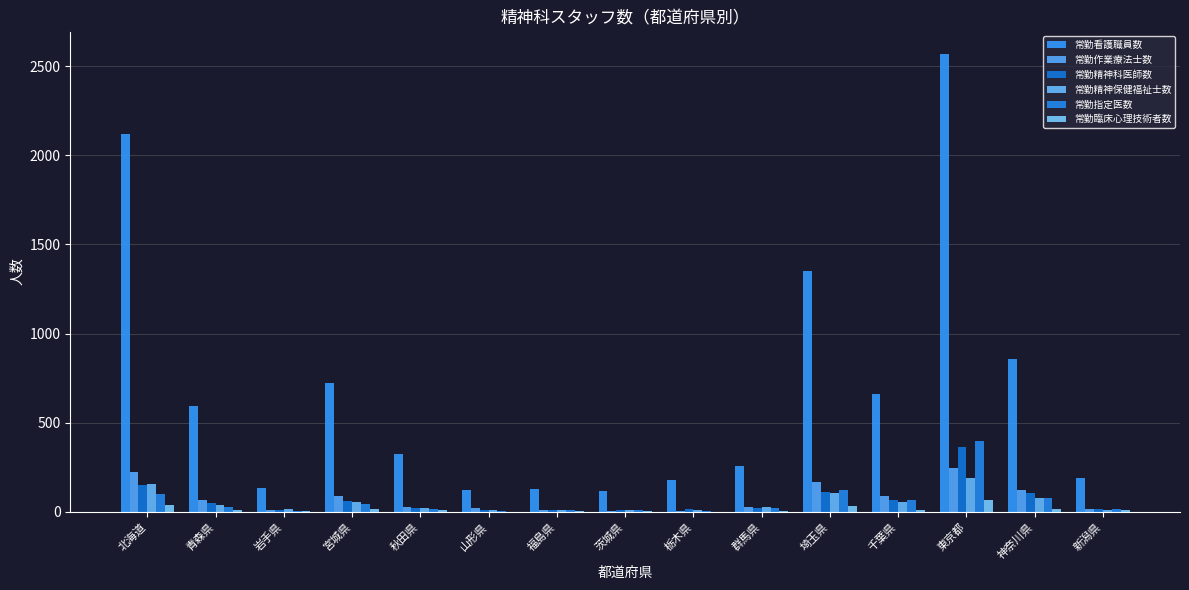

Count the number of categories in the chart.

15